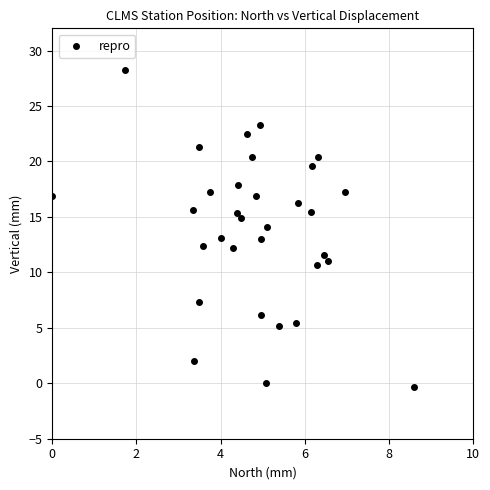

What is the range of X values (max minus min)?

8.6